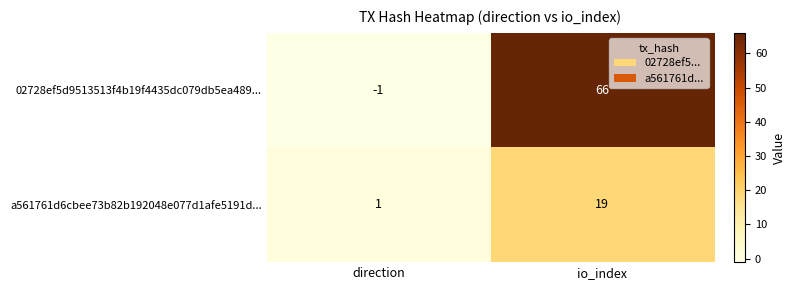

The value of 02728ef5d9513513f4b19f4435dc079db5ea489... at direction is -1. True or false?

True